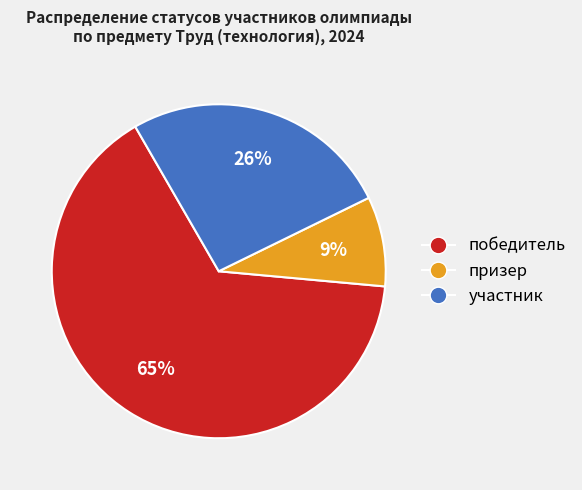

The призер slice represents 21% of the pie. True or false?

False